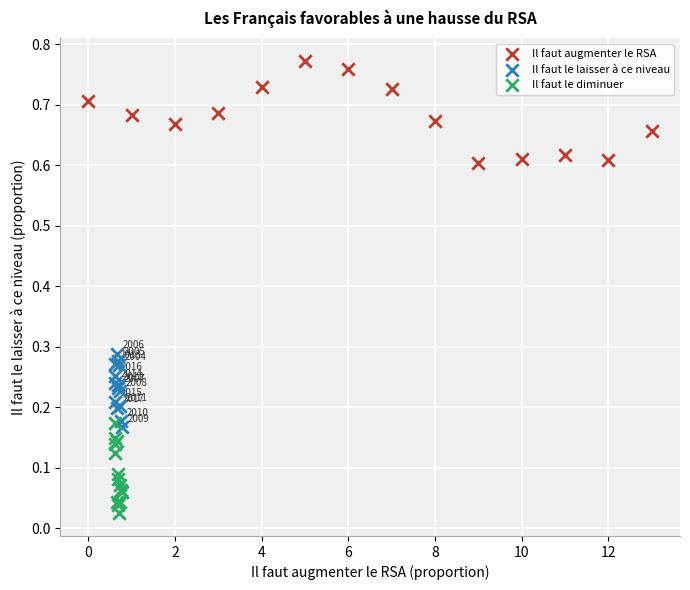

Which series contains the lowest Y value?

Il faut le diminuer